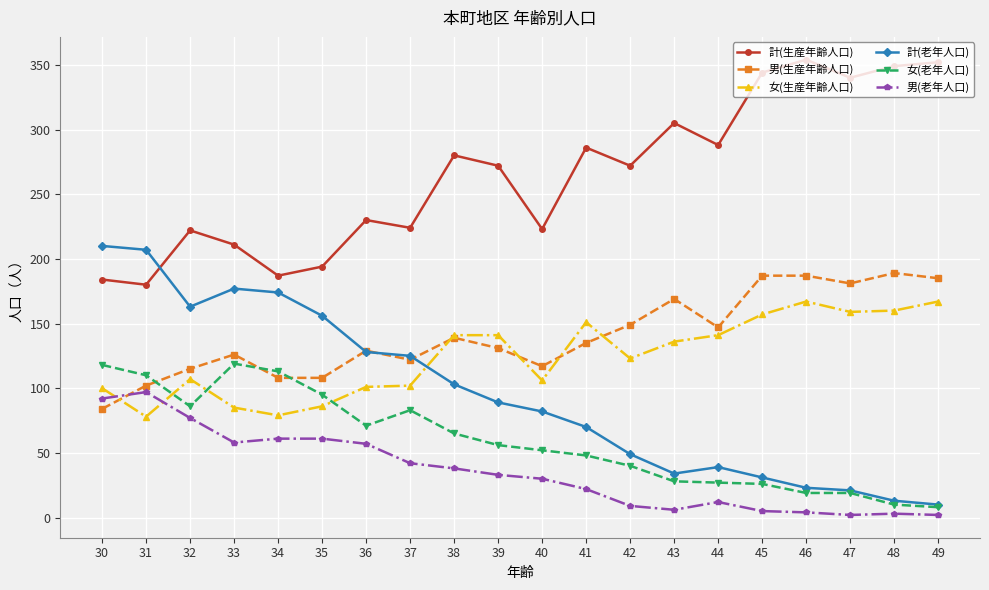

True or false: 女(老年人口) and 計(生産年齢人口) intersect in this chart.

False